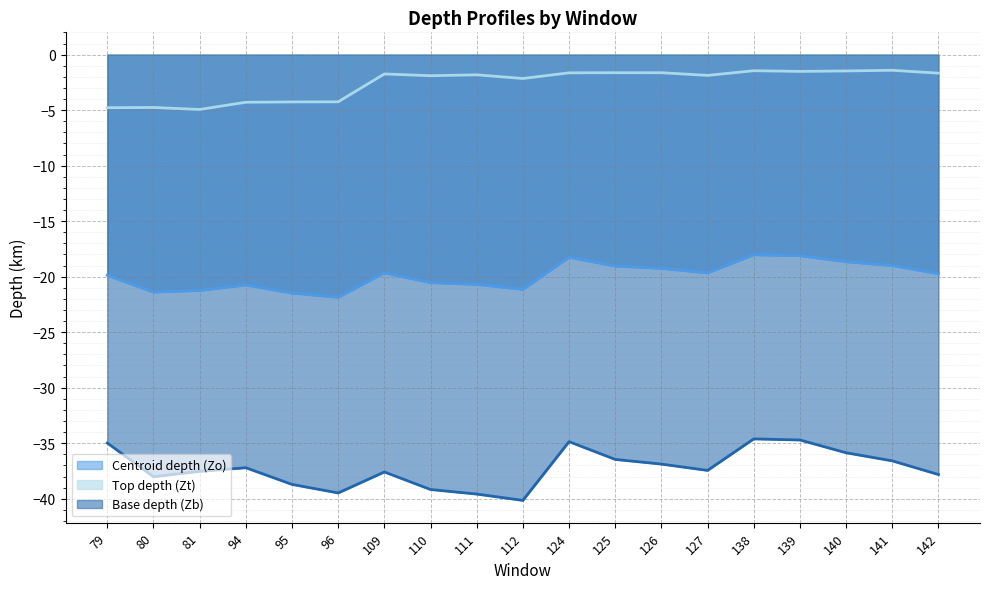

How many data points does each series have?

19